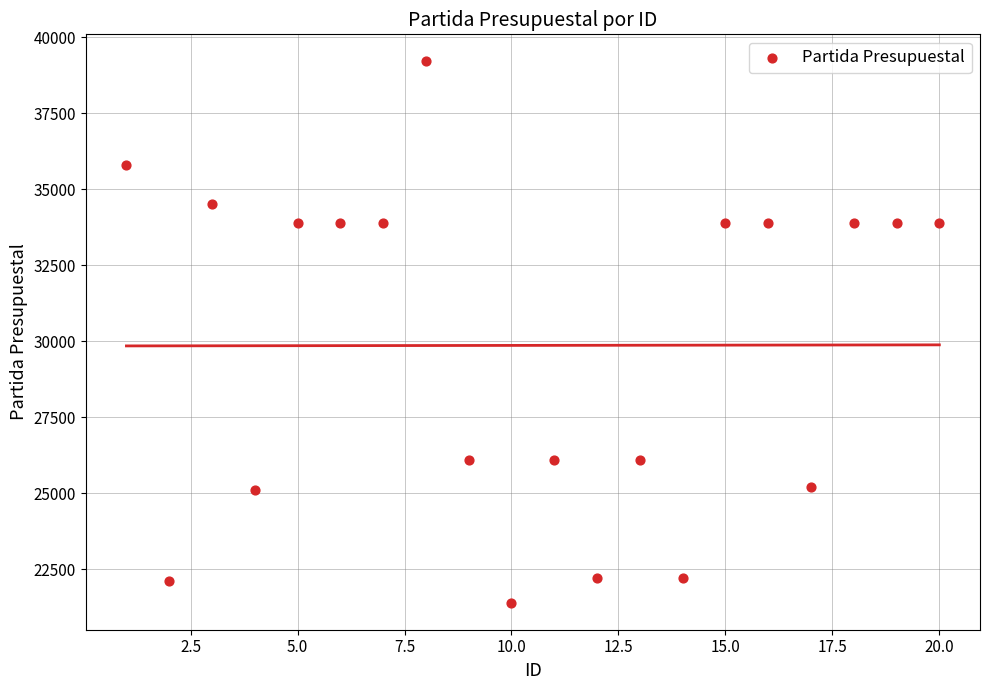

What is the range of X values (max minus min)?

19